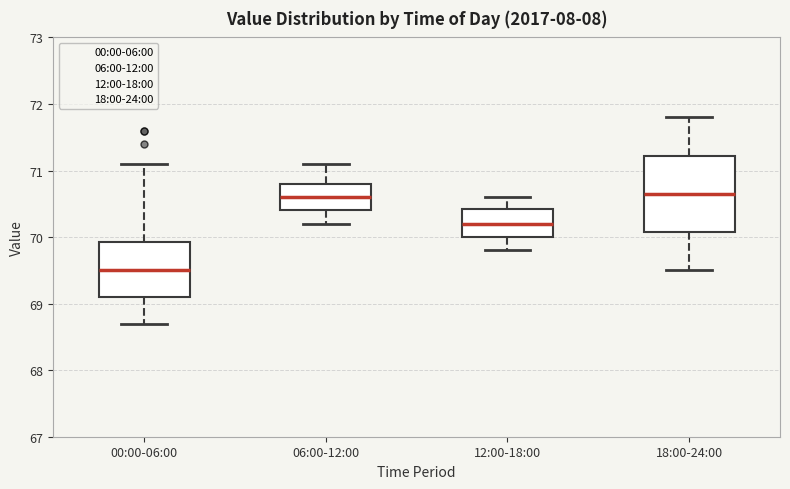

Reading left to right, read every box against the y-axis: the position of its median line, the range the box covers, and the ends of its whiskers. The values are not printed on the chart, so give them approximately, as read against the axis.

00:00-06:00: median 69.5, box 69.1 to 69.9, whiskers 68.7 to 71.1
06:00-12:00: median 70.6, box 70.4 to 70.8, whiskers 70.2 to 71.1
12:00-18:00: median 70.2, box 70.0 to 70.4, whiskers 69.8 to 70.6
18:00-24:00: median 70.7, box 70.1 to 71.2, whiskers 69.5 to 71.8